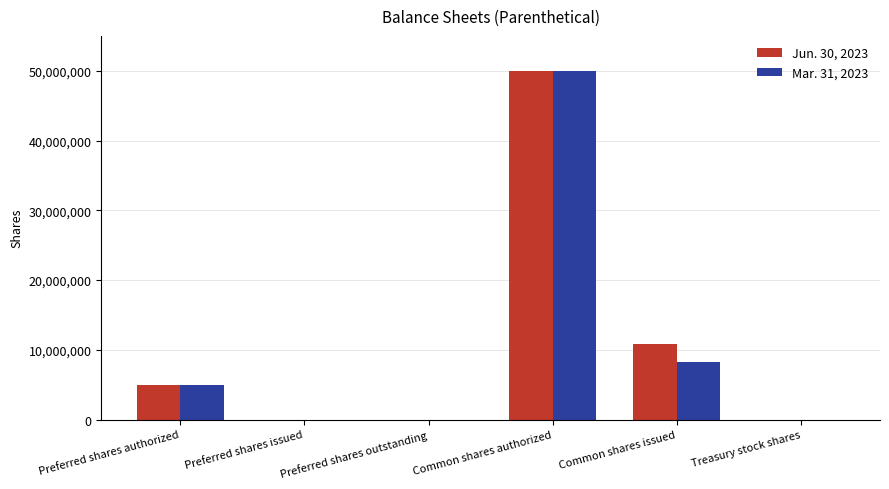

What is the greatest value displayed?

50000000